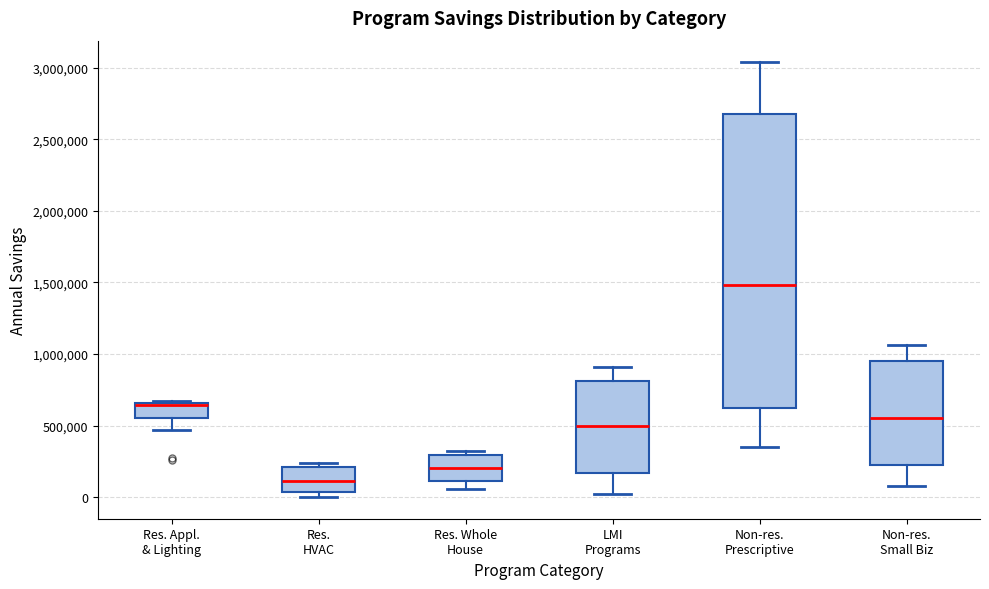

Reading left to right, read every box against the y-axis: the position of its median line, the range the box covers, and the ends of its whiskers. The values are not printed on the chart, so give them approximately, as read against the axis.

Res. Appl. & Lighting: median 650000 (just below the box's upper edge), box 550000 to 650000, whiskers 450000 to 650000
Res. HVAC: median 100000, box 50000 to 200000, whiskers 0 to 250000
Res. Whole House: median 200000, box 100000 to 300000, whiskers 50000 to 300000 (just above the box's upper edge)
LMI Programs: median 500000, box 150000 to 800000, whiskers 0 to 900000
Non-res. Prescriptive: median 1500000, box 650000 to 2650000, whiskers 350000 to 3050000
Non-res. Small Biz: median 550000, box 250000 to 950000, whiskers 100000 to 1050000